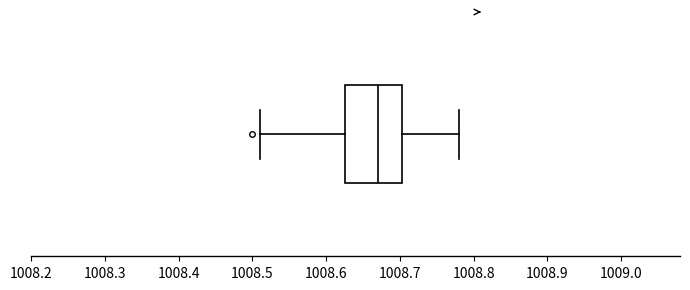

Transcribe this box plot: give where the median line is, the range the box spans, and where the two whiskers end, as read against the x-axis. The values are not printed on the chart, so give them approximately, as read against the axis.

median 1008.67, box 1008.63 to 1008.70, whiskers 1008.51 to 1008.78